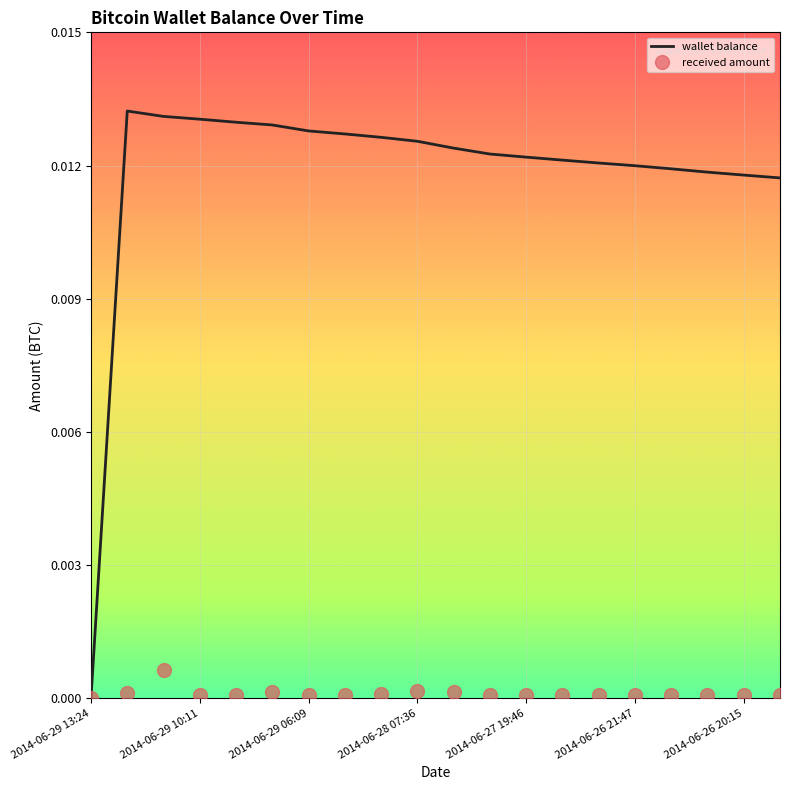

Which series has the largest total across all categories?

wallet balance